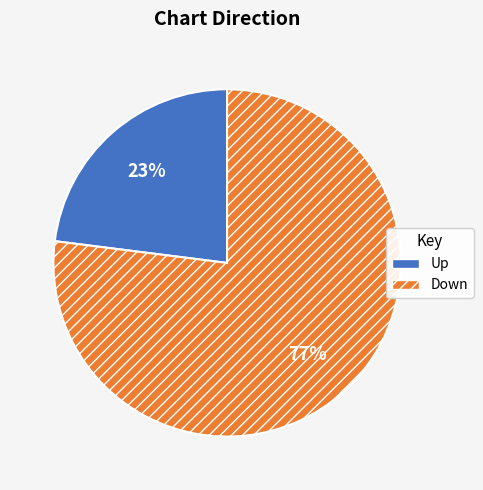

How many segments does this pie chart have?

2